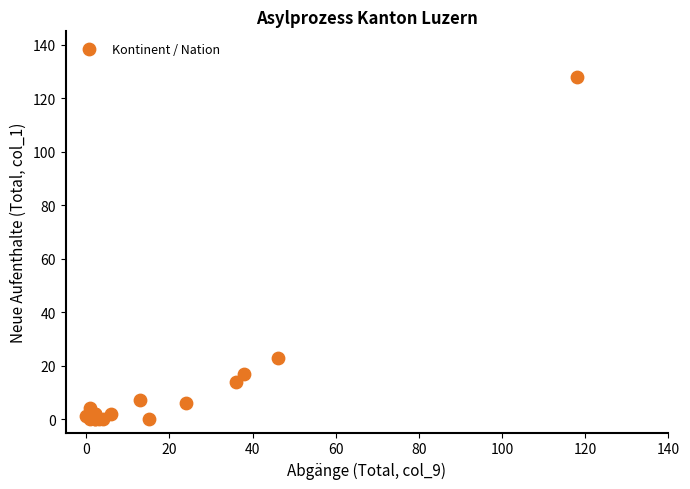

What Y value in the scatter plot is closest to 64?

23